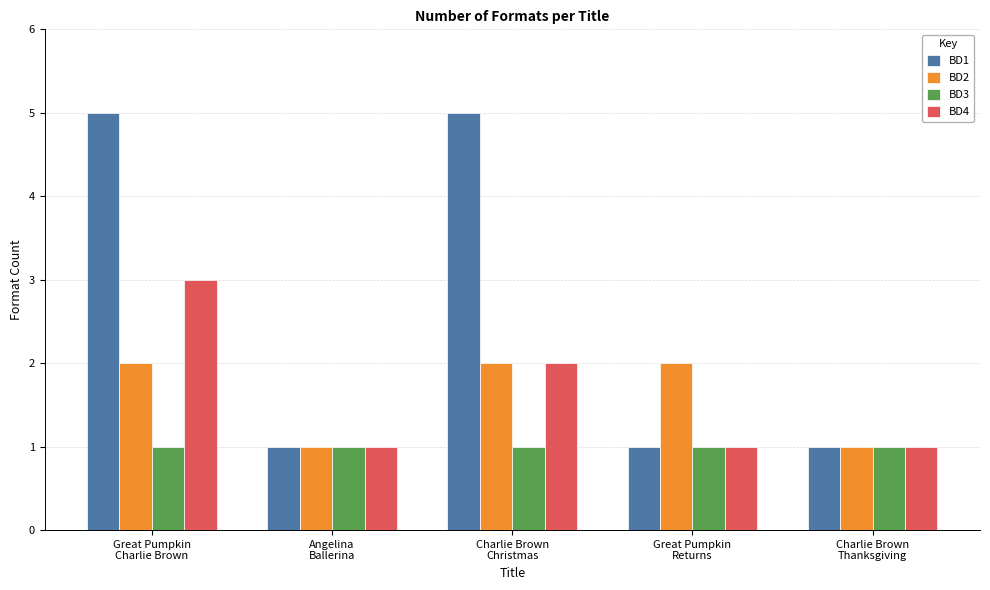

Reading left to right, what are all the values shown in this chart?

BD1: 5	1	5	1	1
BD2: 2	1	2	2	1
BD3: 1	1	1	1	1
BD4: 3	1	2	1	1